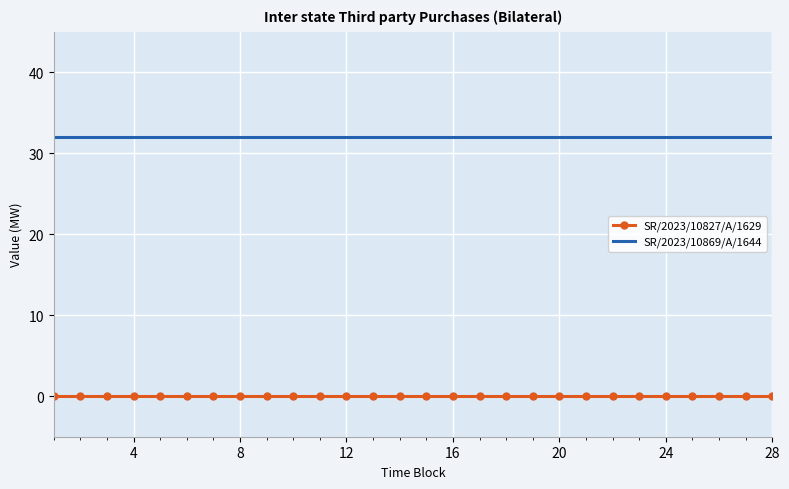

How many categories are shown in the chart?

28